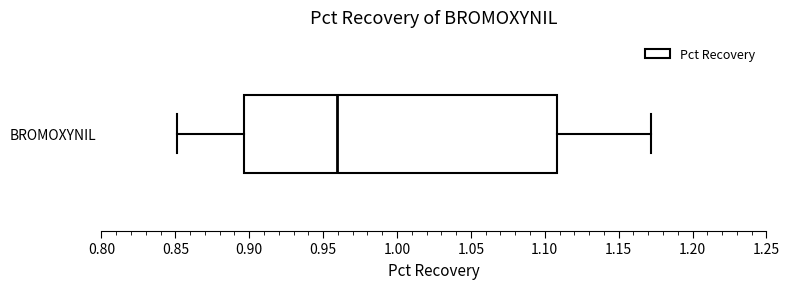

Read this box plot against the x-axis: the position of the median line, the range covered by the box, and the ends of both whiskers. The values are not printed on the chart, so give them approximately, as read against the axis.

median 0.960, box 0.895 to 1.110, whiskers 0.850 to 1.170